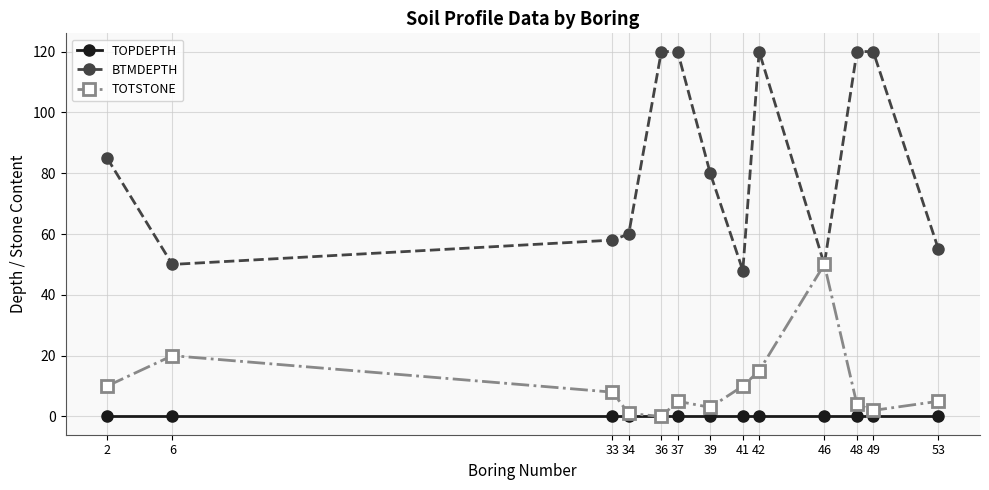

How many lines are shown in the chart?

3